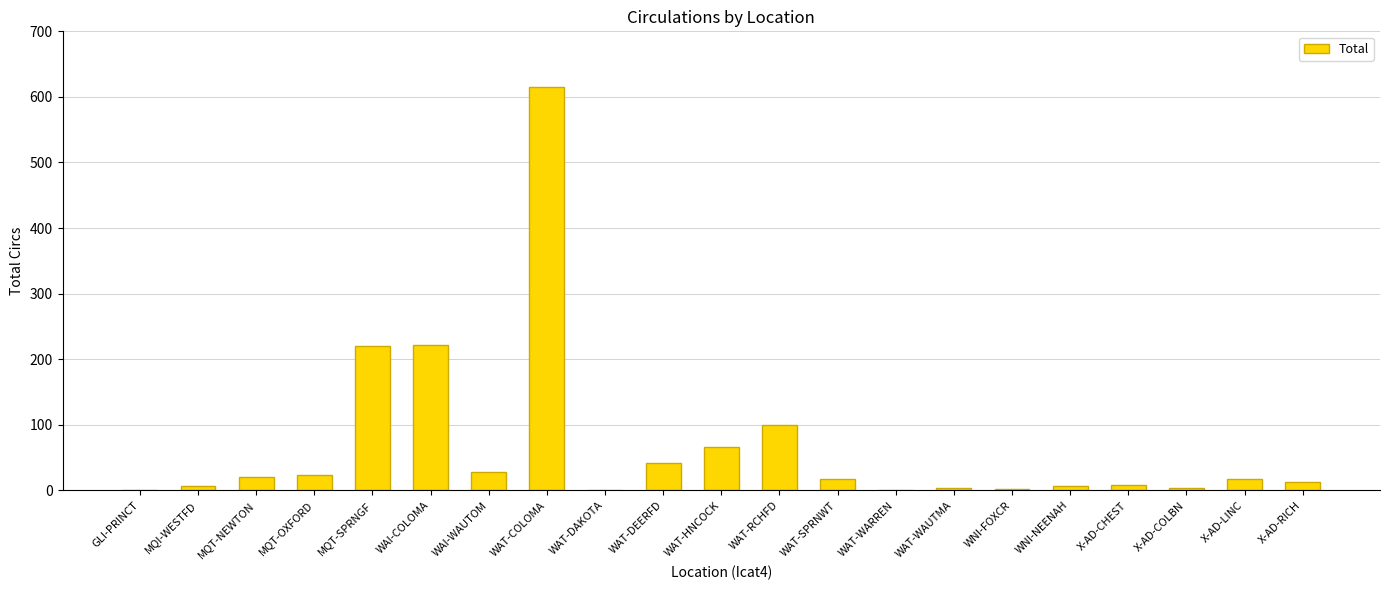

True or false: the data shows 18 at X-AD-LINC.

True